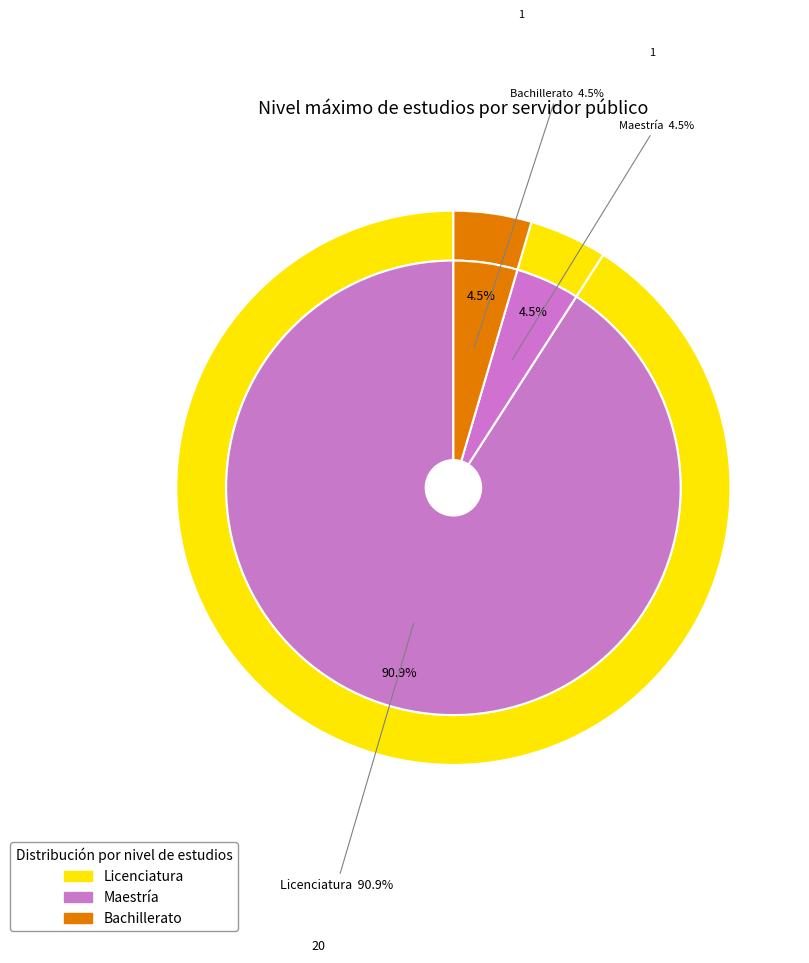

Does Bachillerato represent more than half of the total?

No